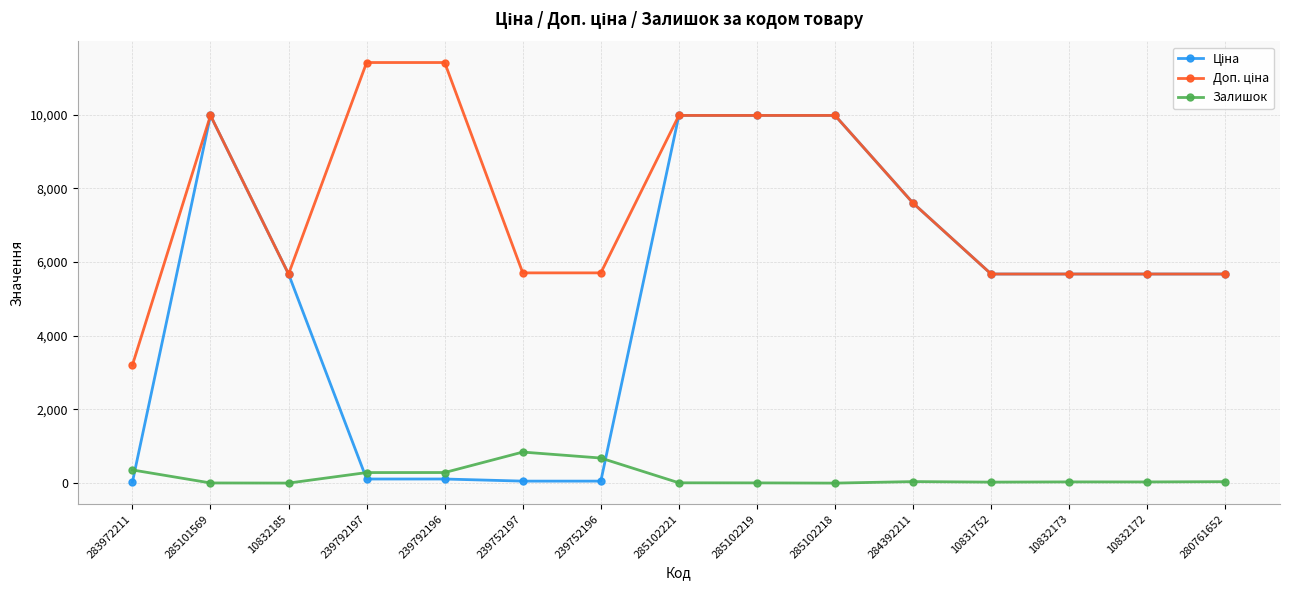

Is it true that Залишок equals 11.0 at 285102221?

True